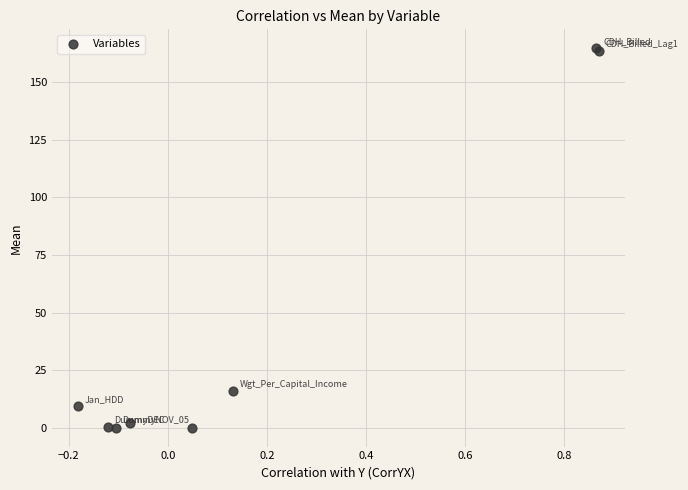

What Y value in the scatter plot is closest to 82?

15.8